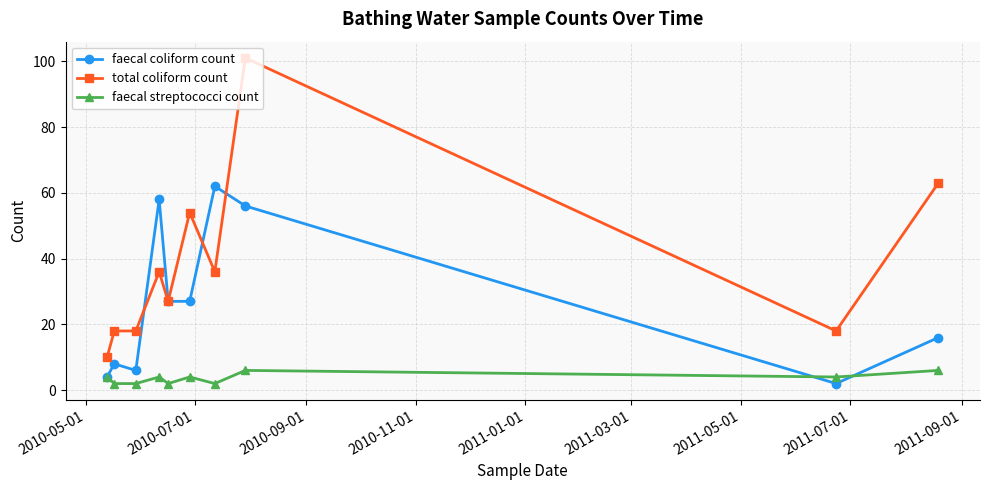

Does the chart display data point markers on the line(s)?

Yes